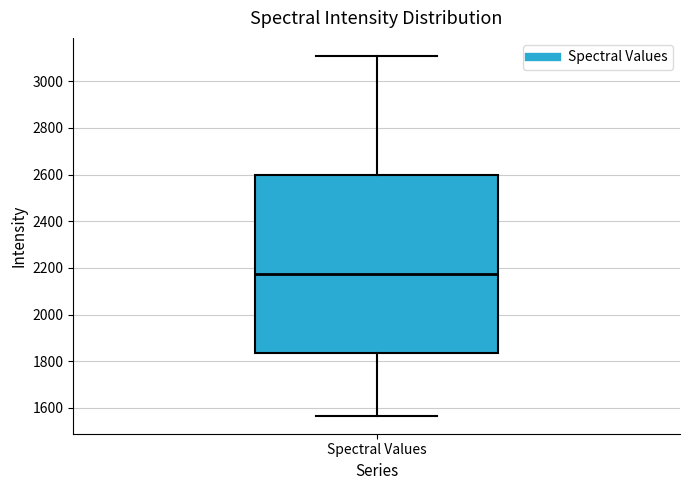

Transcribe this box plot: give where the median line is, the range the box spans, and where the two whiskers end, as read against the y-axis. The values are not printed on the chart, so give them approximately, as read against the axis.

median 2180, box 1840 to 2600, whiskers 1560 to 3100